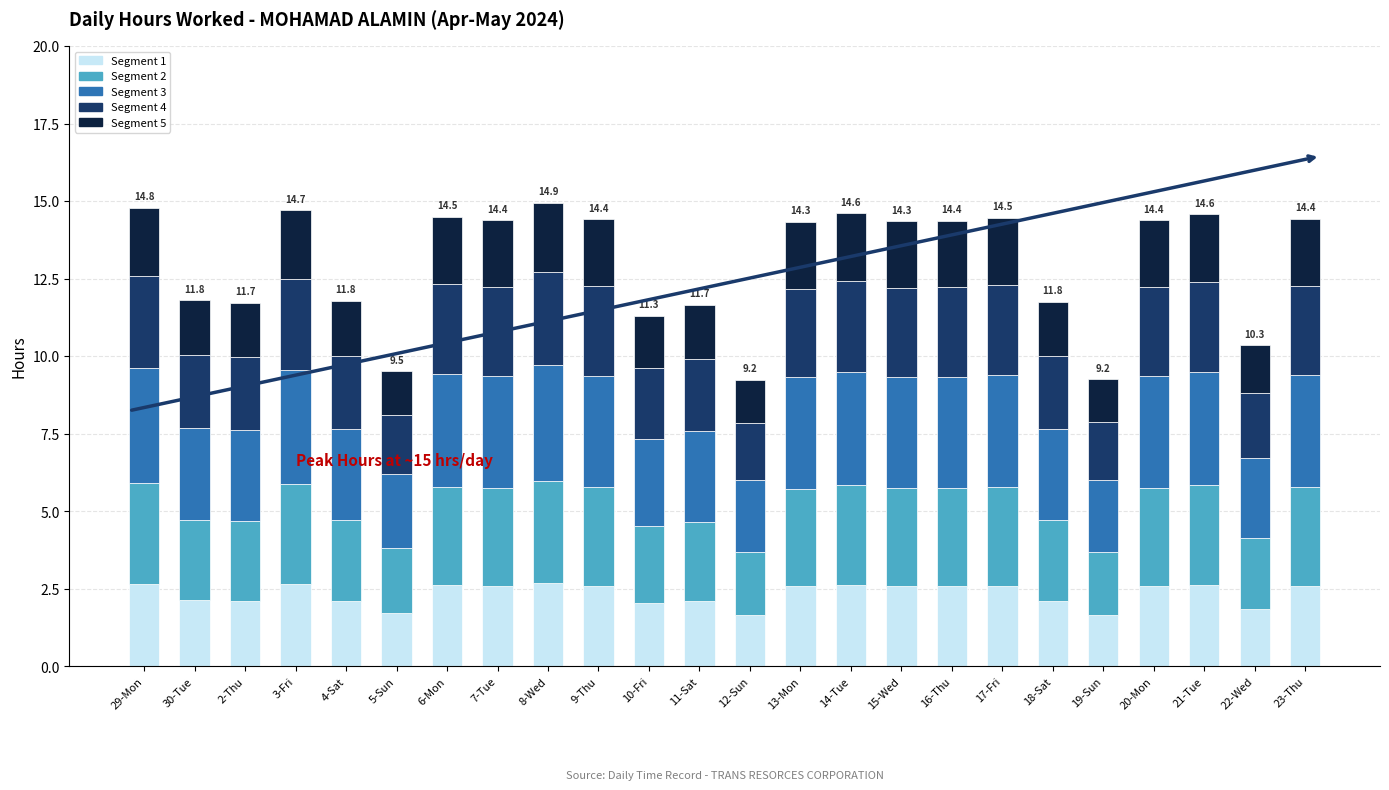

What is the total value across all series at 29-Mon?

14.8